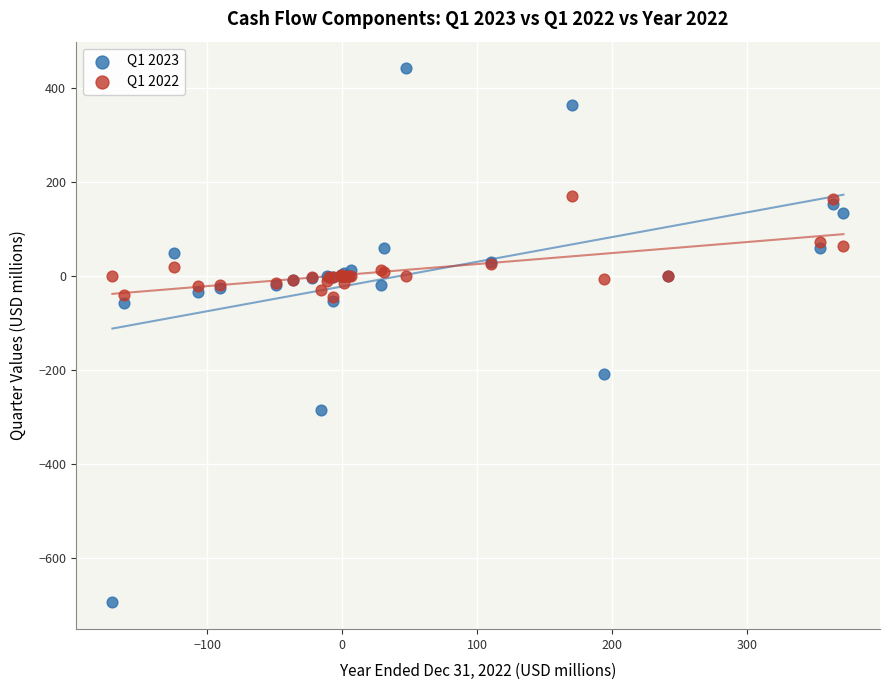

What are all the series names shown in the legend?

Q1 2023, Q1 2022